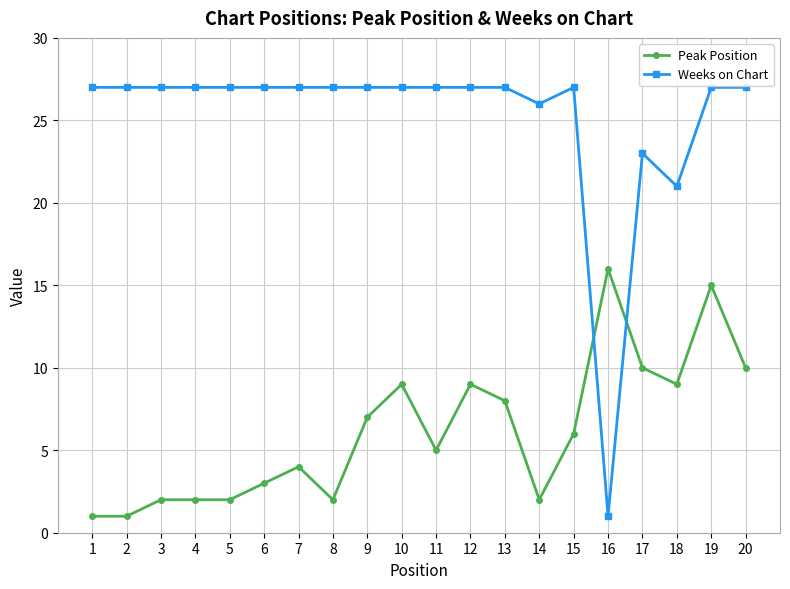

How many intersections are there between Peak Position and Weeks on Chart?

2